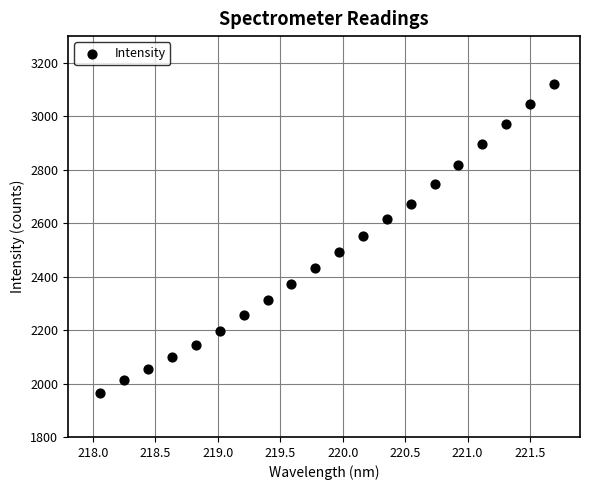

What is the range of Y values (max minus min)?

1157.9